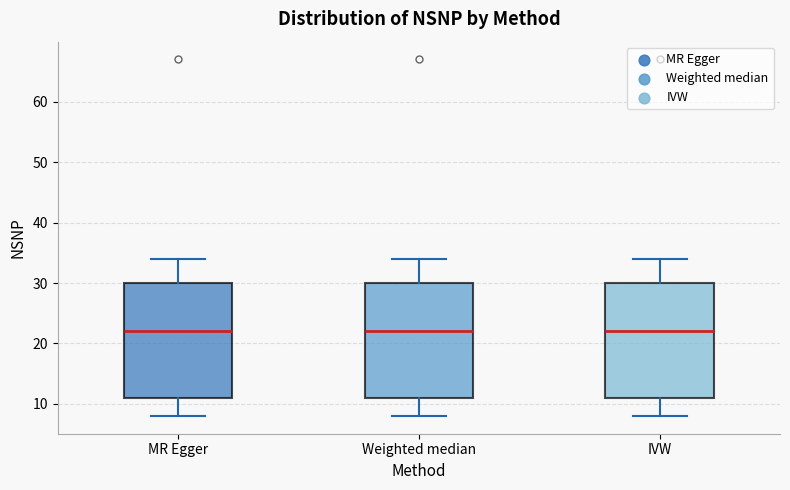

Reading left to right, read every box against the y-axis: the position of its median line, the range the box covers, and the ends of its whiskers. The values are not printed on the chart, so give them approximately, as read against the axis.

MR Egger: median 22, box 11 to 30, whiskers 8 to 34
Weighted median: median 22, box 11 to 30, whiskers 8 to 34
IVW: median 22, box 11 to 30, whiskers 8 to 34